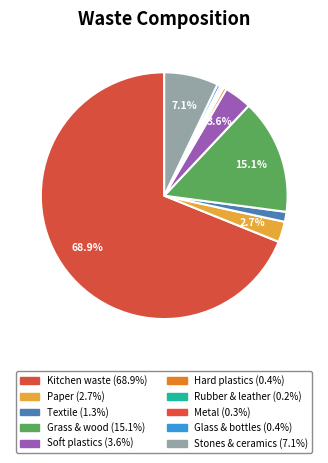

How many slices are in this pie chart?

10